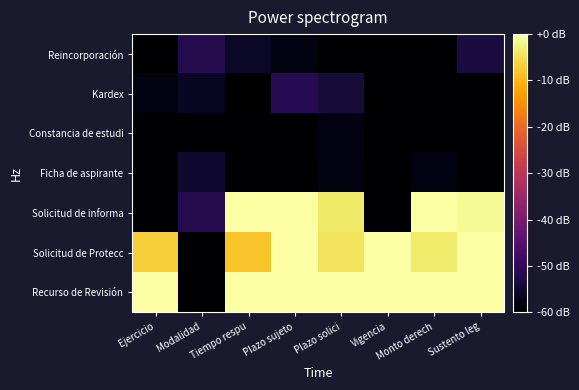

What is the total value across all series at Tiempo respu?

-244.2